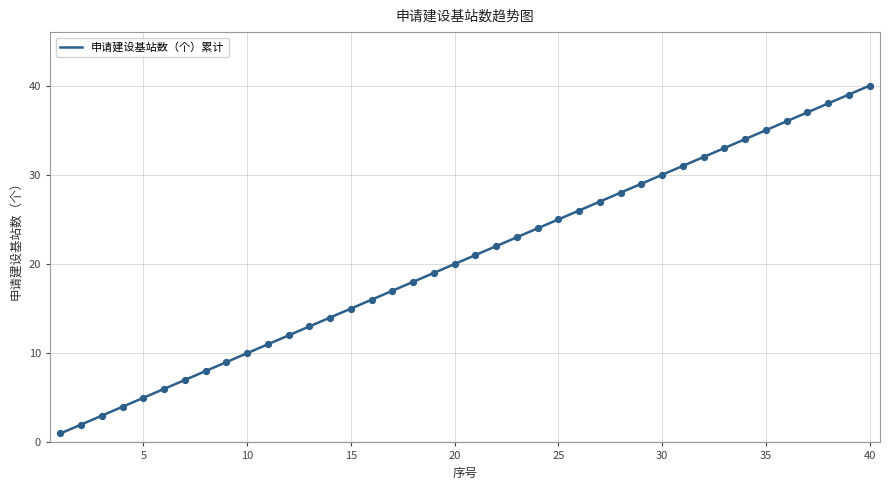

What is the greatest value displayed?

40